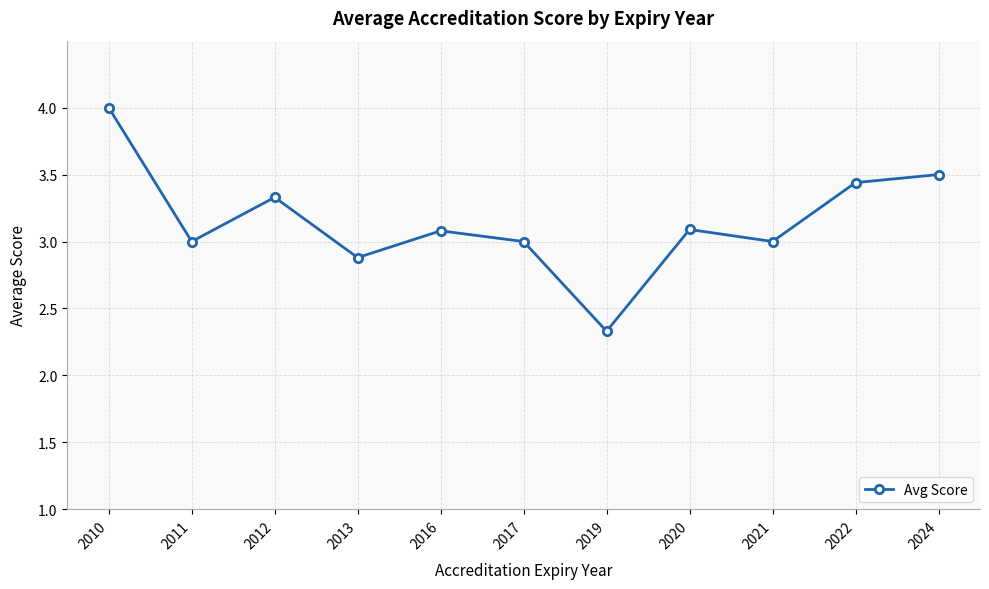

What is the ratio of the value at 2013 to the value at 2021?

1.0